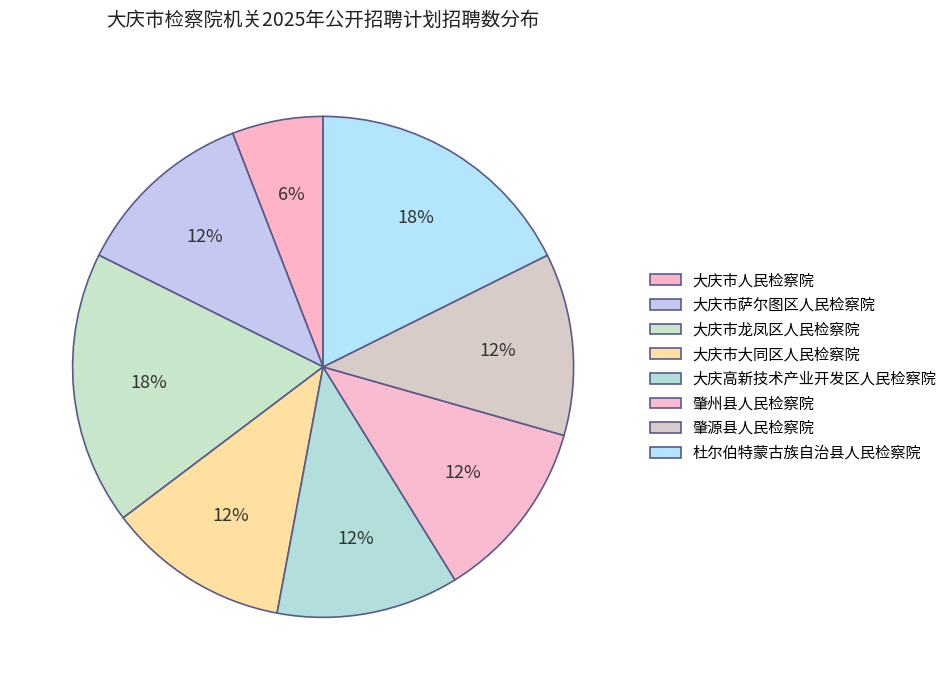

What percentage is the 大庆市萨尔图区人民检察院 slice, to the nearest percent?

12%